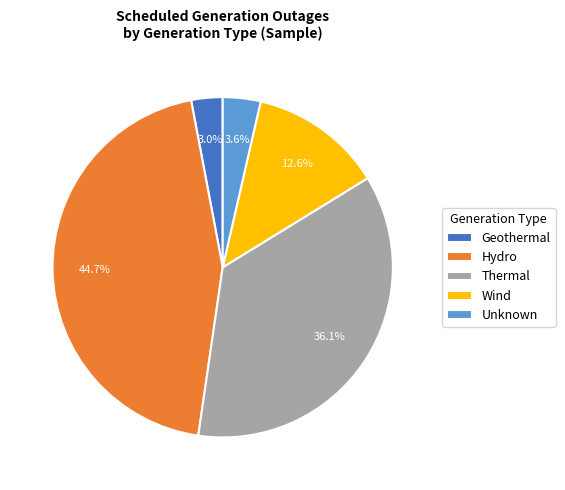

What percentage is the Thermal slice, to the nearest percent?

36%